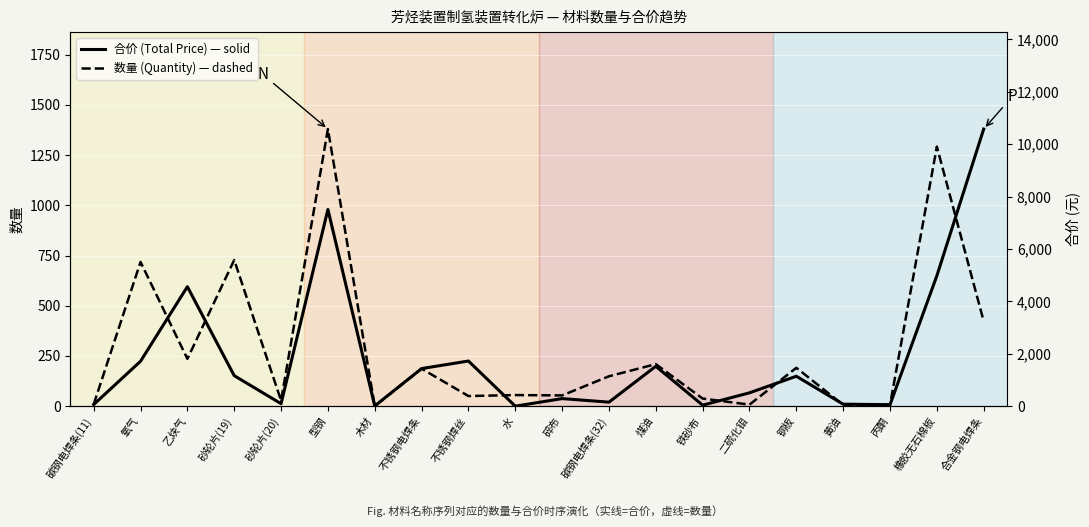

What is the label of the 6th point from the left?

型钢